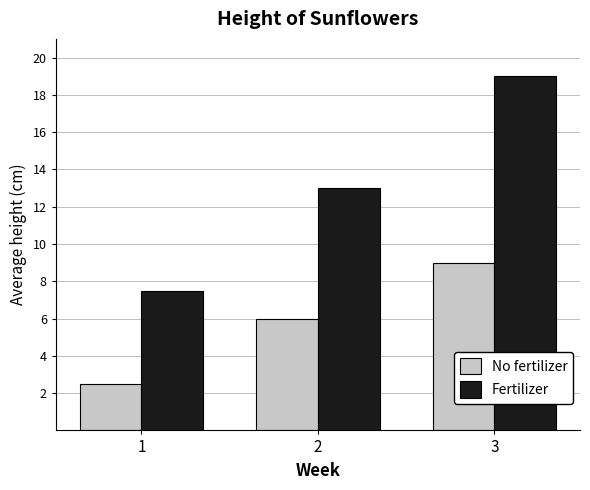

Does the chart contain any negative values?

No